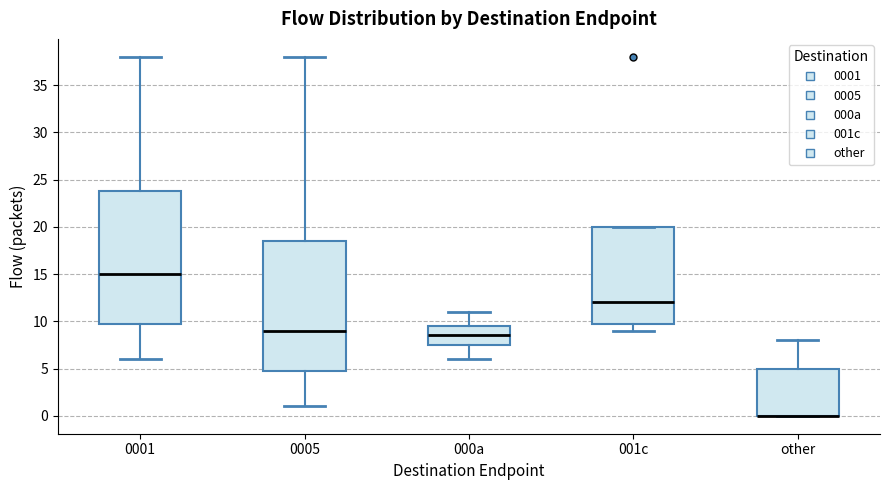

Reading left to right, read every box against the y-axis: the position of its median line, the range the box covers, and the ends of its whiskers. The values are not printed on the chart, so give them approximately, as read against the axis.

0001: median 15.0, box 10.0 to 24.0, whiskers 6.0 to 38.0
0005: median 9.0, box 5.0 to 18.5, whiskers 1.0 to 38.0
000a: median 8.5, box 7.5 to 9.5, whiskers 6.0 to 11.0
001c: median 12.0, box 10.0 to 20.0, whiskers 9.0 to 20.0
other: median 0.0 (drawn on the box's lower edge), box 0.0 to 5.0, whiskers 0.0 to 8.0